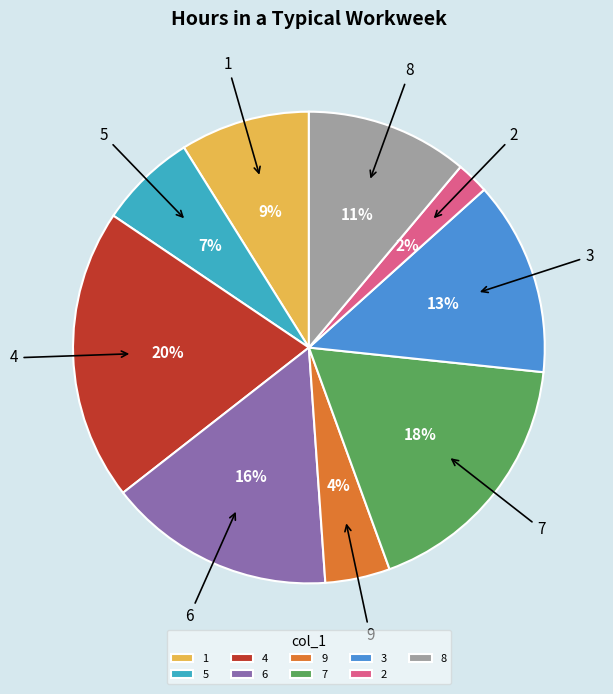

Count the number of slices in the pie.

9